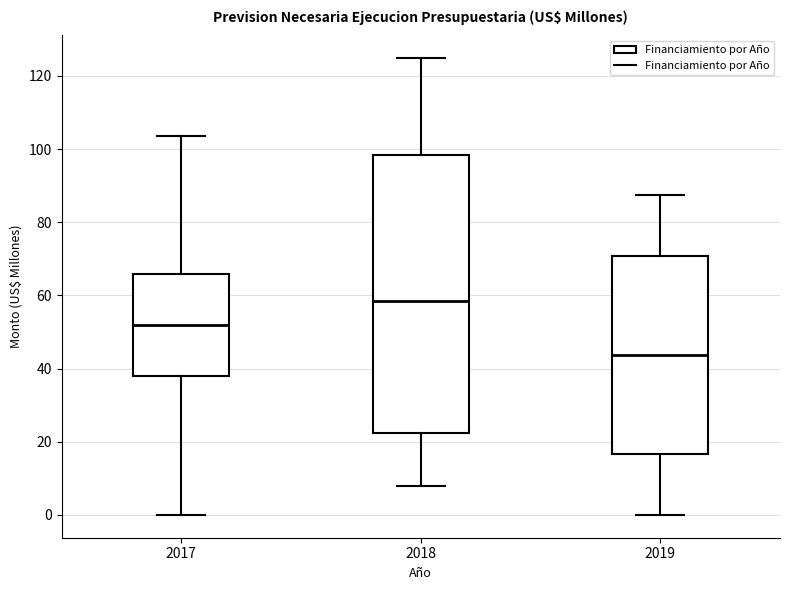

Which box's median line is the lowest?

2019